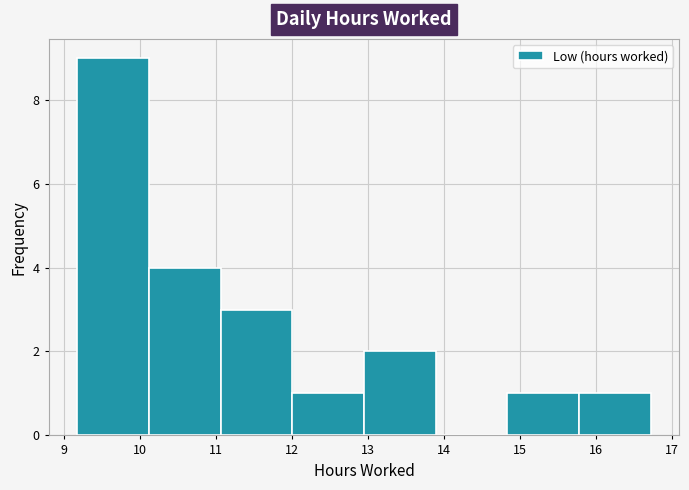

Reading left to right, list every bar in this chart as the range it spans on the x-axis followed by its height. Neither the bar edges nor the heights are printed on the chart, so give them approximately, as read against the axes.

9.2 to 10.1: 9
10.1 to 11.1: 4
11.1 to 12.0: 3
12.0 to 13.0: 1
13.0 to 13.9: 2
13.9 to 14.8: 0
14.8 to 15.8: 1
15.8 to 16.7: 1